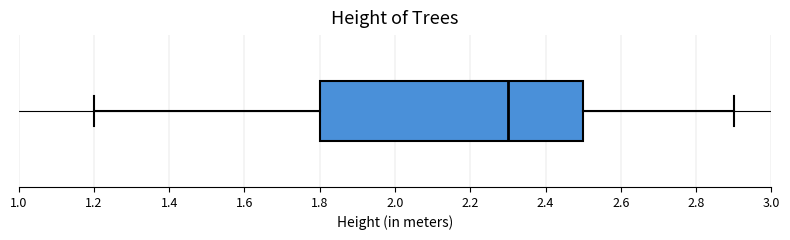

Transcribe this box plot: give where the median line is, the range the box spans, and where the two whiskers end, as read against the x-axis. The values are not printed on the chart, so give them approximately, as read against the axis.

median 2.3, box 1.8 to 2.5, whiskers 1.2 to 2.9